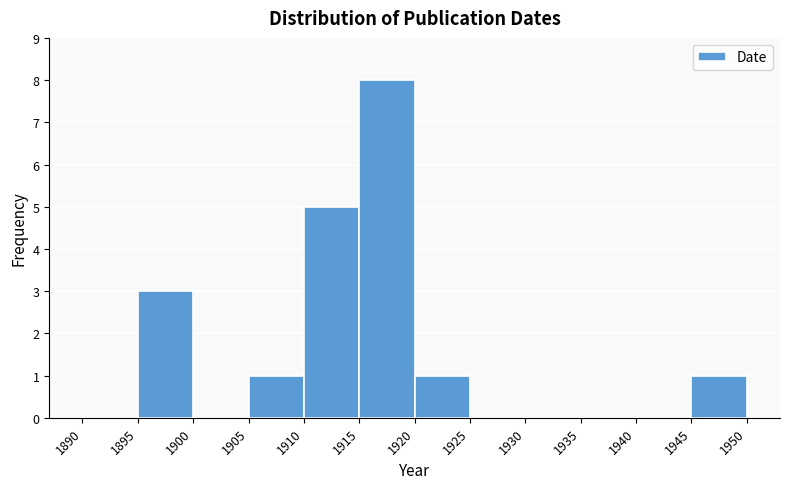

Which range on the x-axis has the tallest bar?

1915 to 1920